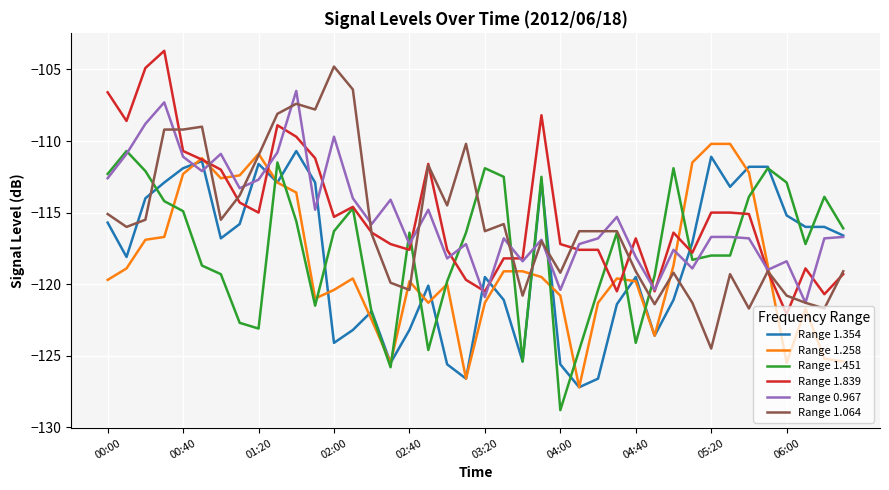

After their last crossing, which series has the higher values: Range 1.064 or Range 1.354?

Range 1.354